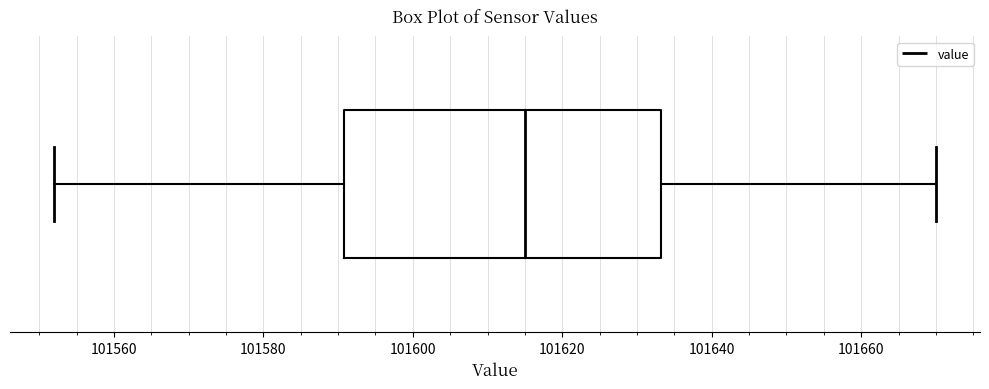

Read this box plot against the x-axis: the position of the median line, the range covered by the box, and the ends of both whiskers. The values are not printed on the chart, so give them approximately, as read against the axis.

median 101616, box 101590 to 101634, whiskers 101552 to 101670